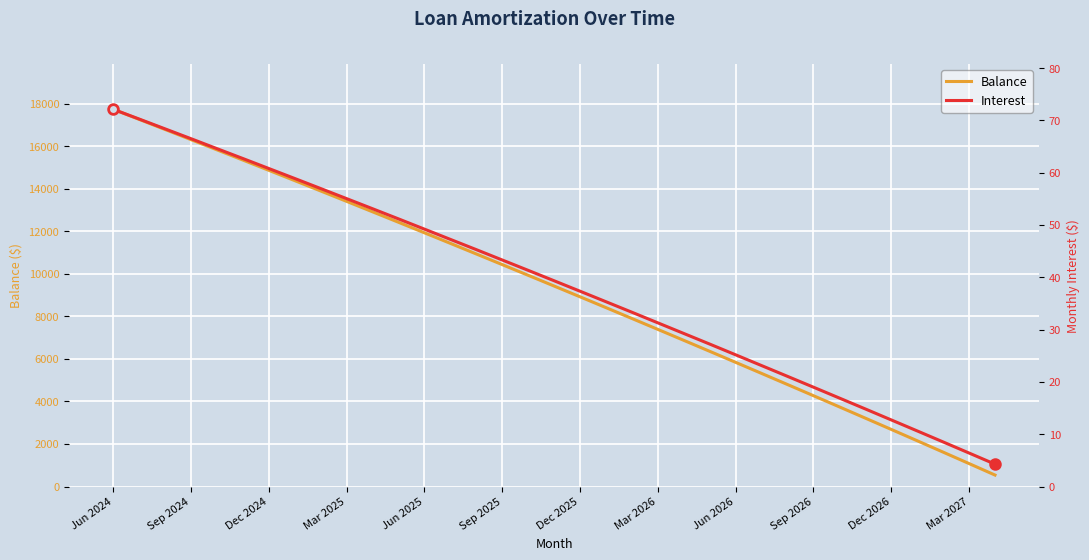

True or false: Interest and Balance cross at least once.

False